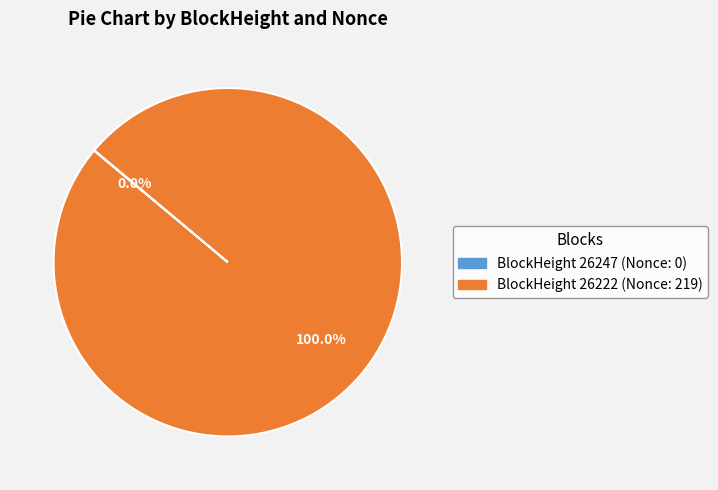

Is there a majority slice in this chart?

Yes